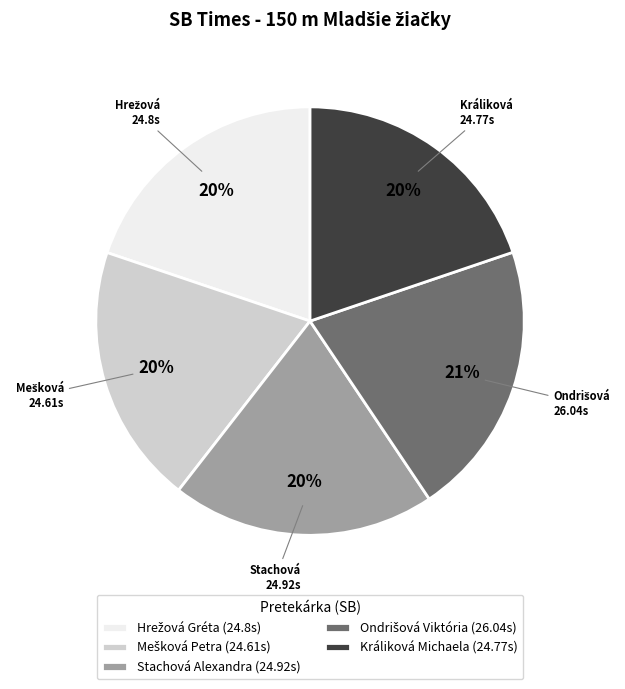

Does any single category account for the majority?

No